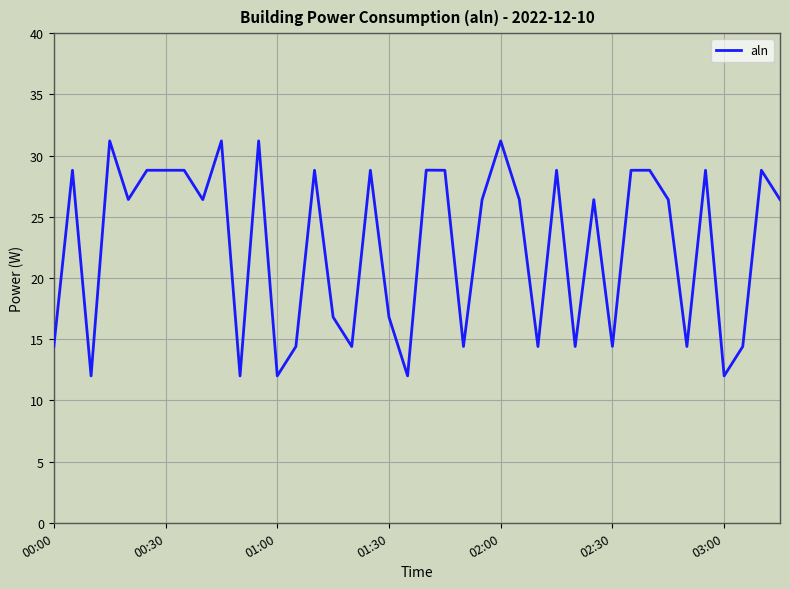

What is the difference between the maximum and minimum values?

19.2